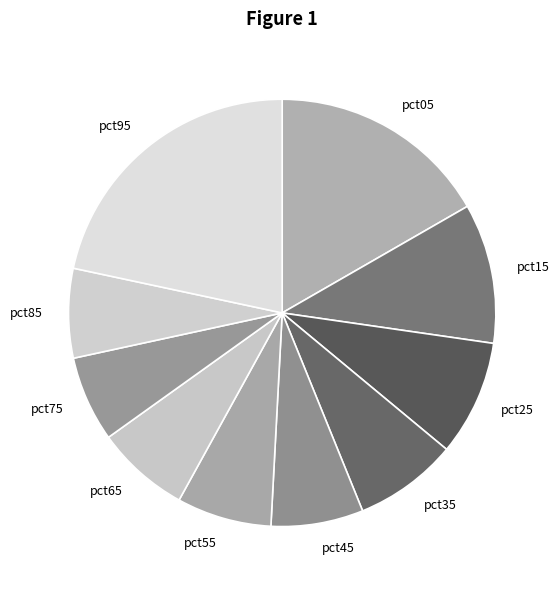

Is pct15 the majority of the pie?

No